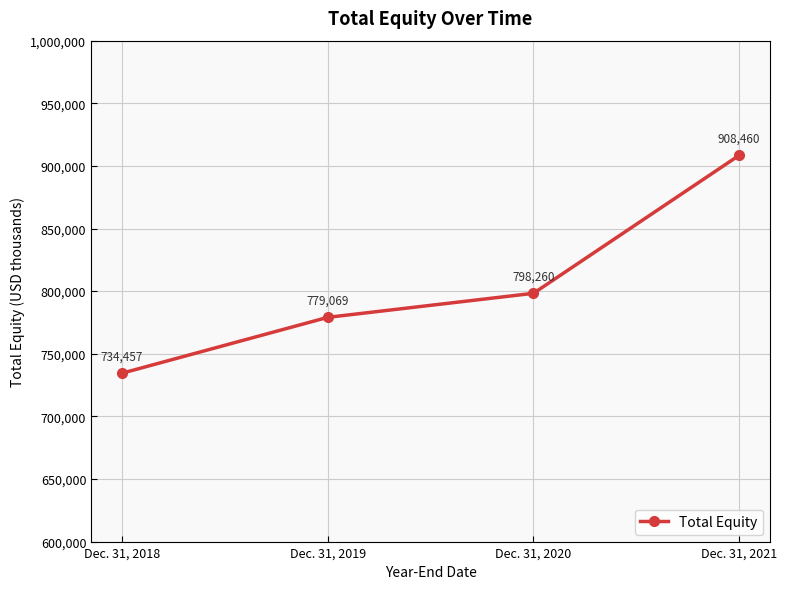

The value at Dec. 31, 2021 is 573016. True or false?

False